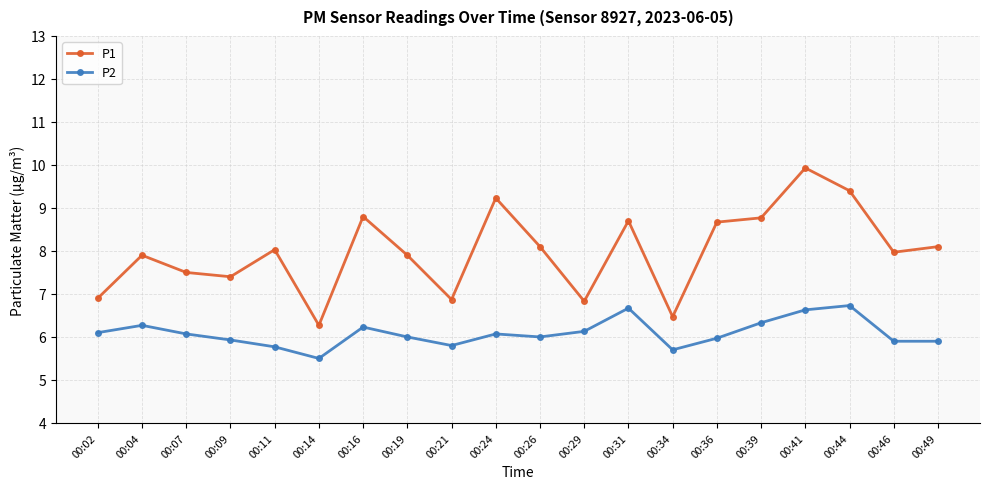

True or false: P2 has more than 1 points higher than both neighbors.

True